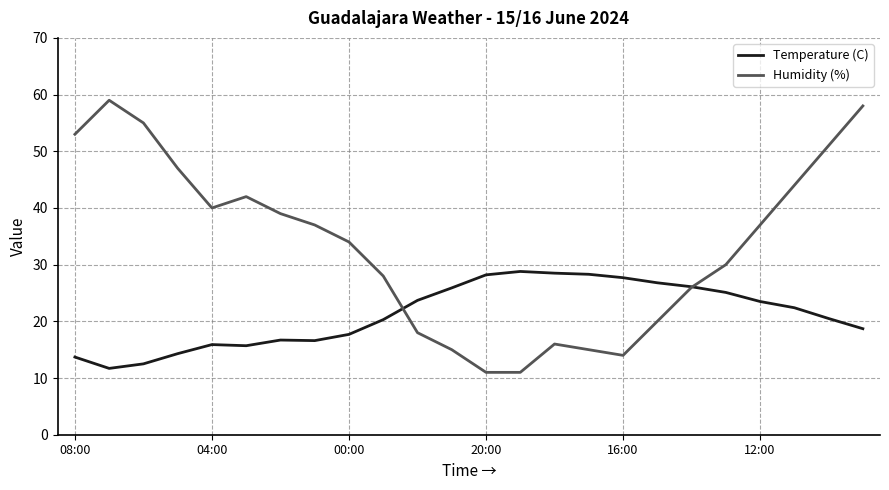

Count the number of data series in this chart.

2